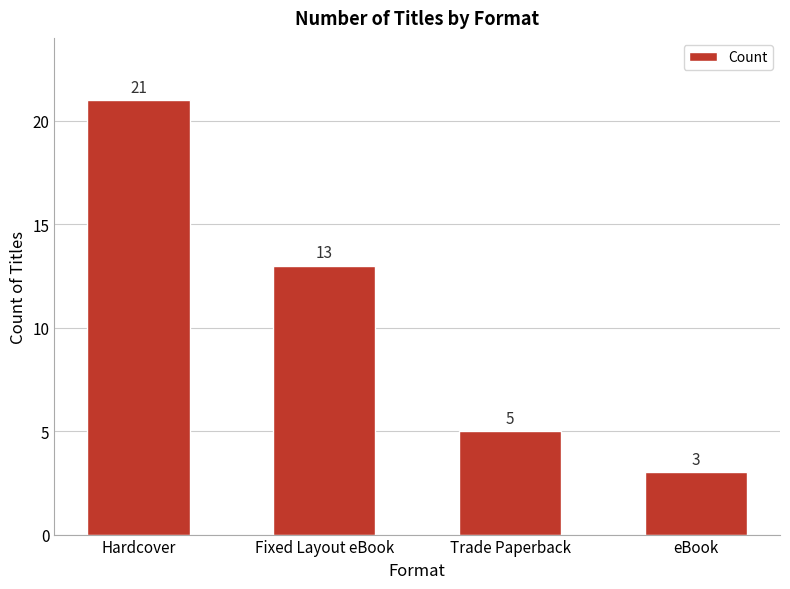

Is it true that the value at Fixed Layout eBook is 13?

True